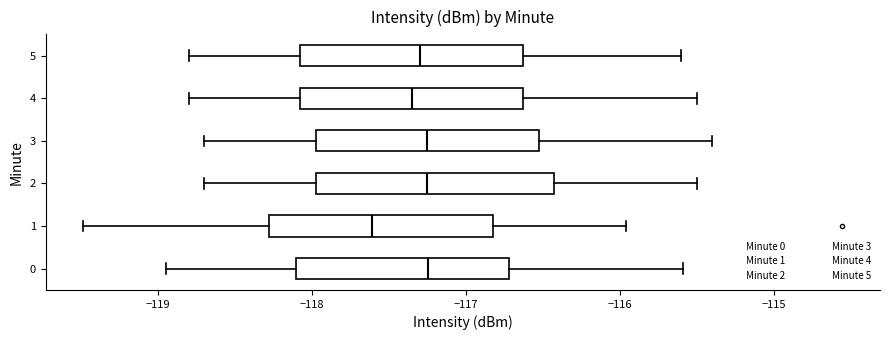

Reading bottom to top, transcribe this box plot: for each box, give where its median line is, the range the box spans, and where its two whiskers end, as read against the x-axis. The values are not printed on the chart, so give them approximately, as read against the axis.

0: median -117.2, box -118.1 to -116.7, whiskers -118.9 to -115.6
1: median -117.6, box -118.3 to -116.8, whiskers -119.5 to -116.0
2: median -117.2, box -118.0 to -116.4, whiskers -118.7 to -115.5
3: median -117.2, box -118.0 to -116.5, whiskers -118.7 to -115.4
4: median -117.3, box -118.1 to -116.6, whiskers -118.8 to -115.5
5: median -117.3, box -118.1 to -116.6, whiskers -118.8 to -115.6